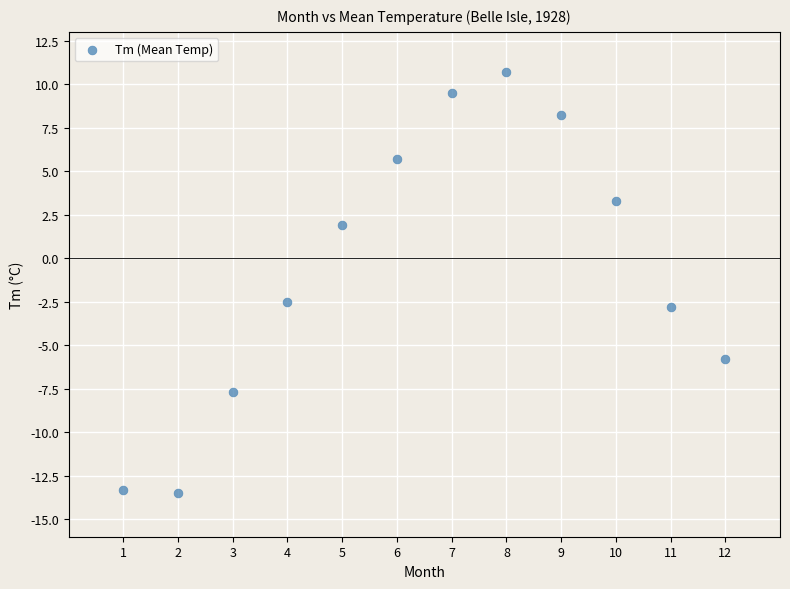

What is the average Y value?

-0.5